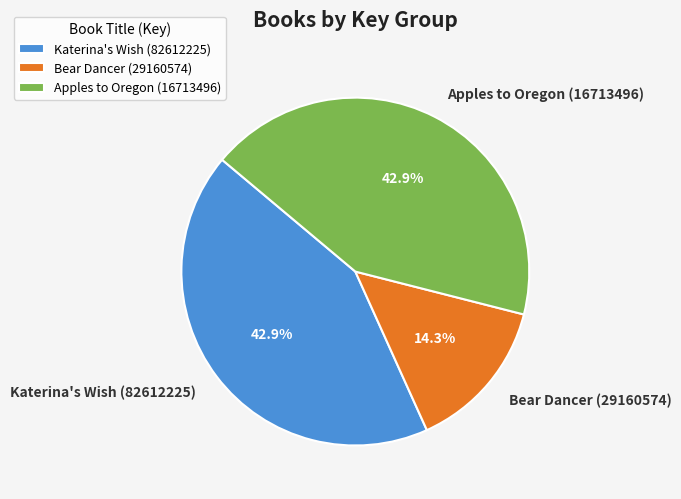

Is there any slice that represents more than half of the pie?

No